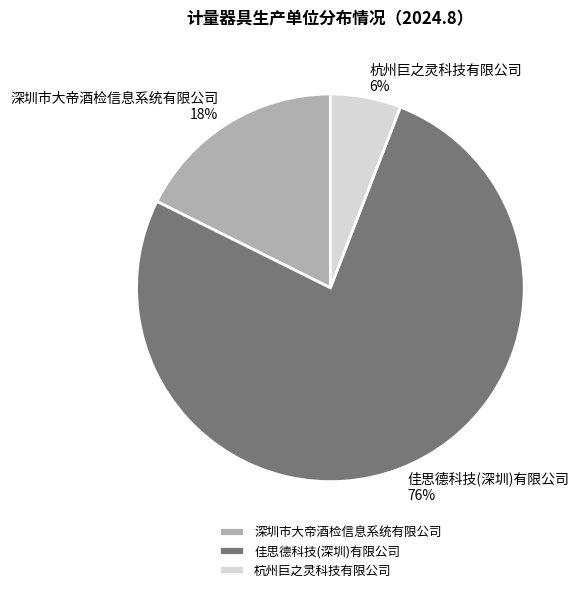

Which has a higher value, 深圳市大帝酒检信息系统有限公司 or 佳思德科技(深圳)有限公司?

佳思德科技(深圳)有限公司